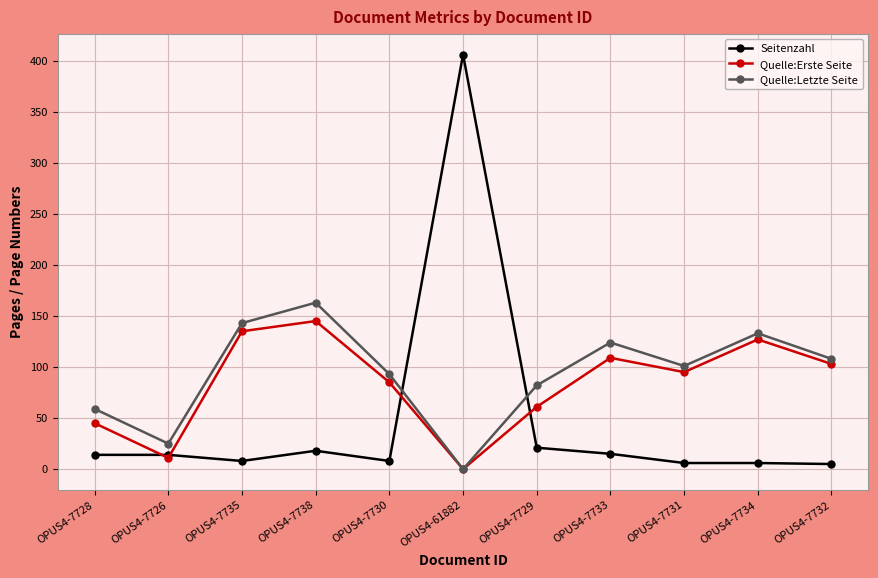

How many interior local peaks does the Quelle:Erste Seite series have?

3